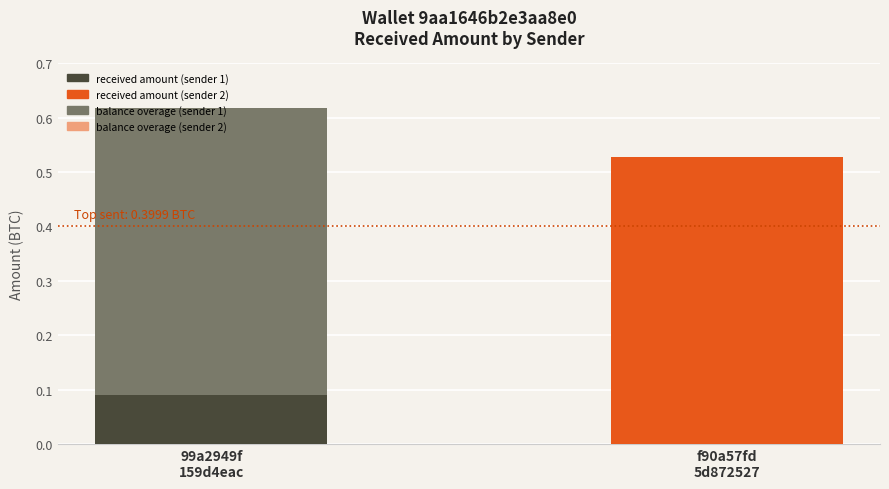

How many distinct data groups are displayed?

2